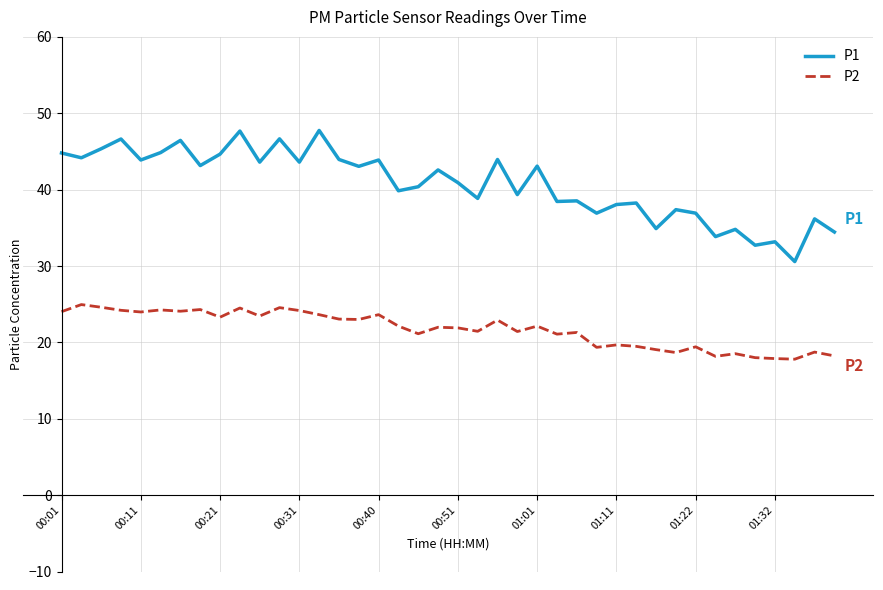

Count the number of categories in the chart.

40